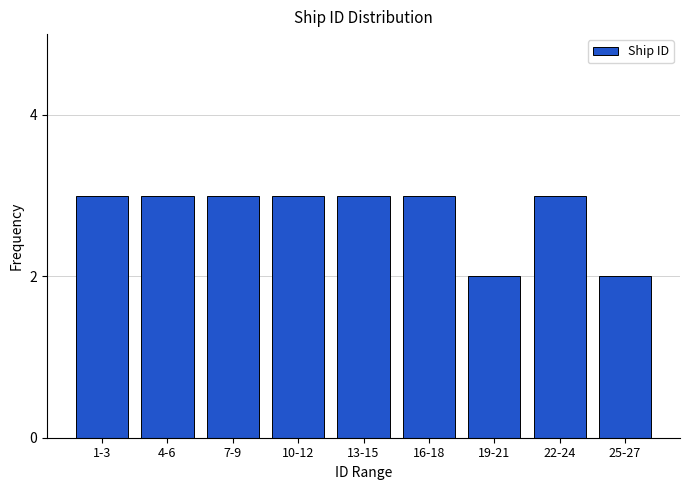

Reading left to right, extract all data points from this chart.

1-3=3	4-6=3	7-9=3	10-12=3	13-15=3	16-18=3	19-21=2	22-24=3	25-27=2